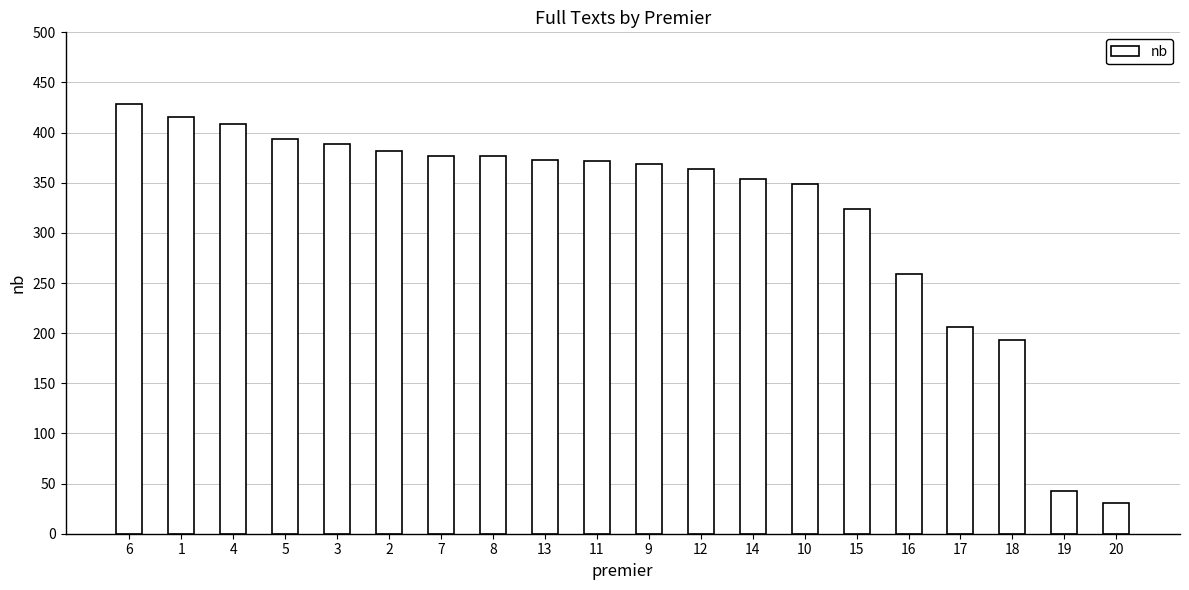

Are the bars grouped side by side (vs. stacked)?

No